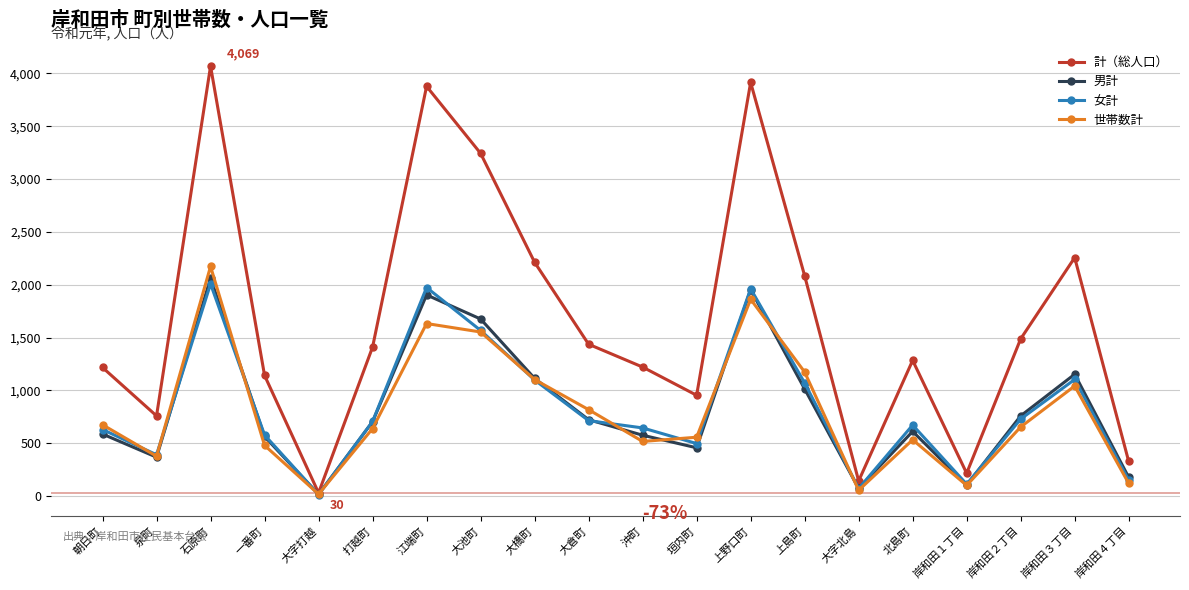

Between 上島町 and 岸和田２丁目, which series saw the biggest shift?

計（総人口）